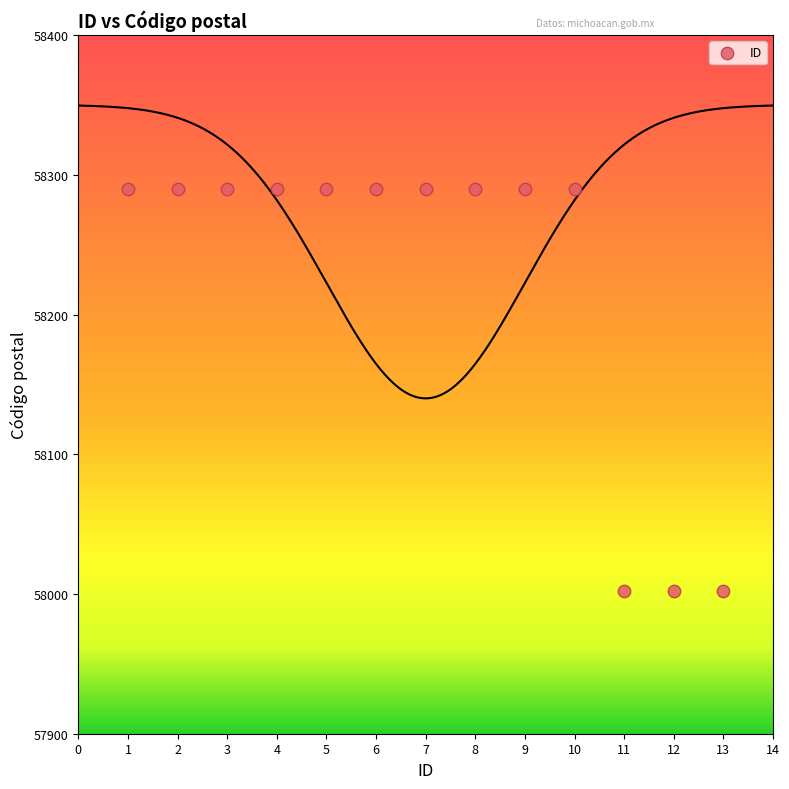

What is the range of X values (max minus min)?

12